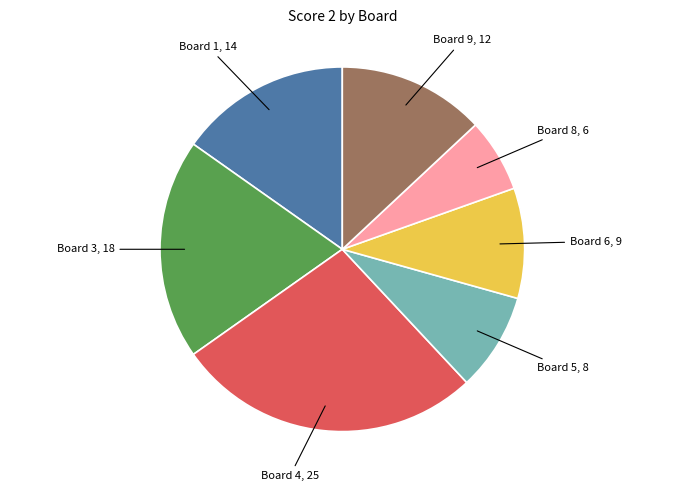

Approximately how many times larger is the value at Board 8 compared to Board 6?

0.7